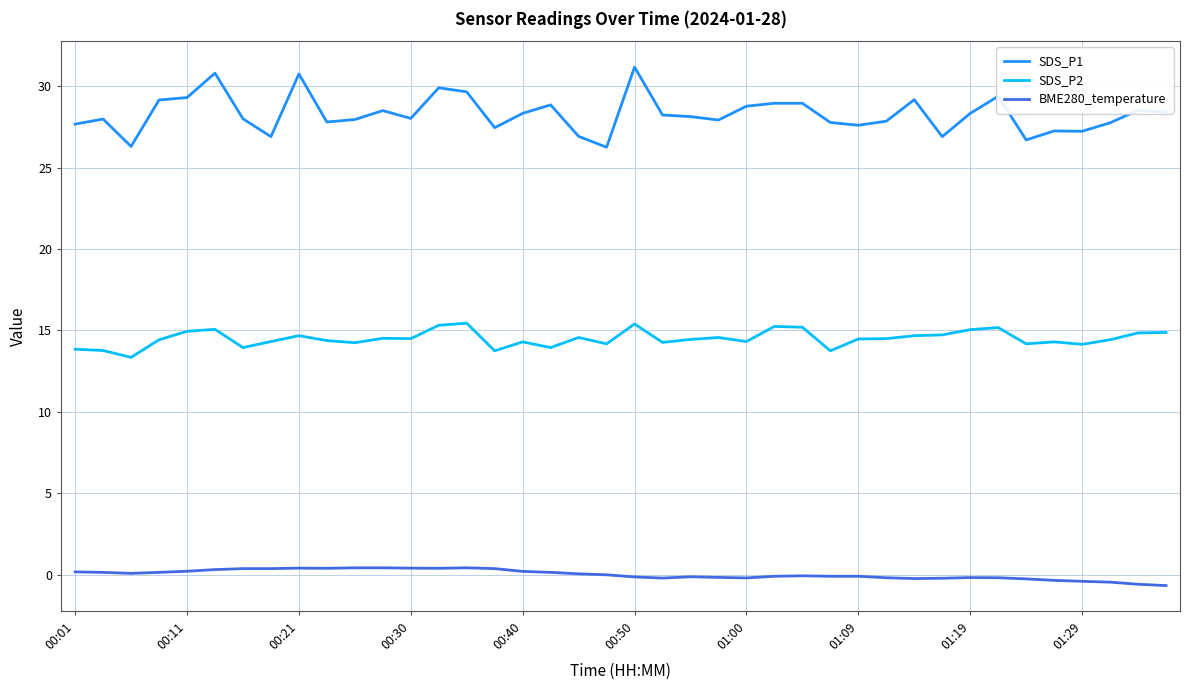

Which series has the widest spread of values?

SDS_P1